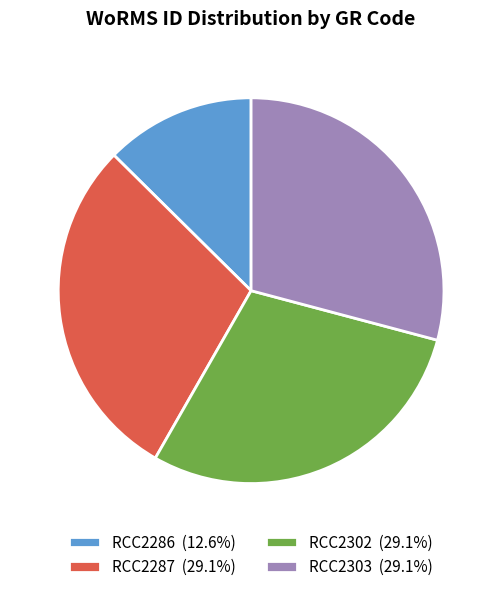

Is it true that RCC2303 is 29% of the pie?

True